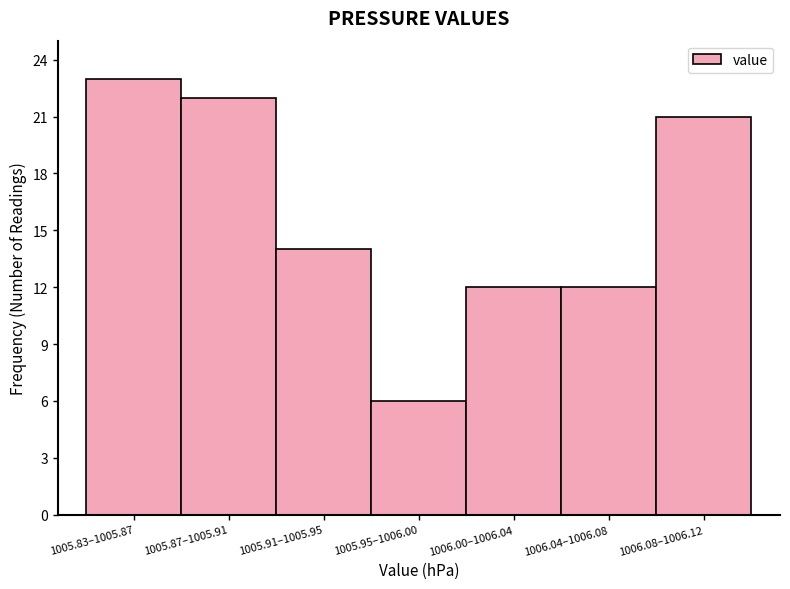

Reading left to right, list all the values displayed in this chart.

23	22	14	6	12	12	21